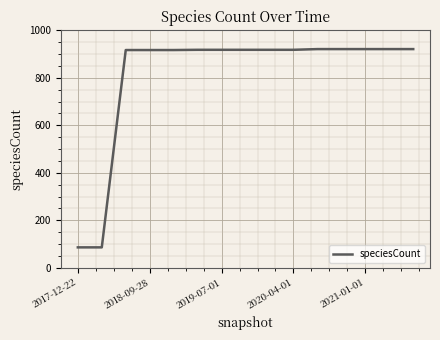

Is this an area chart (filled region under the line)?

No